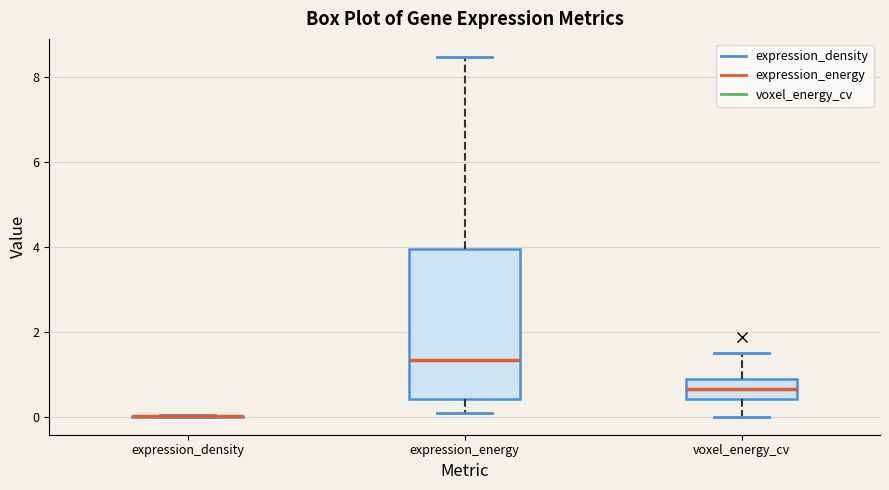

Reading left to right, read every box against the y-axis: the position of its median line, the range the box covers, and the ends of its whiskers. The values are not printed on the chart, so give them approximately, as read against the axis.

expression_density: box collapsed to a line at 0.0, whiskers 0.0 to 0.0
expression_energy: median 1.4, box 0.4 to 4.0, whiskers 0.0 to 8.4
voxel_energy_cv: median 0.6, box 0.4 to 0.8, whiskers 0.0 to 1.6